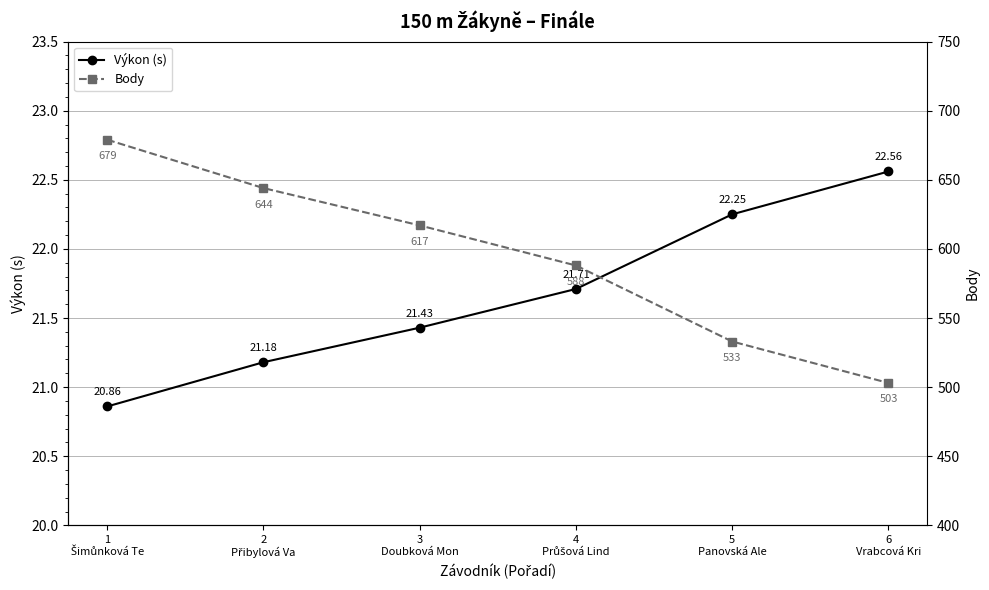

What are all the series names shown in the legend?

Výkon (s), Body